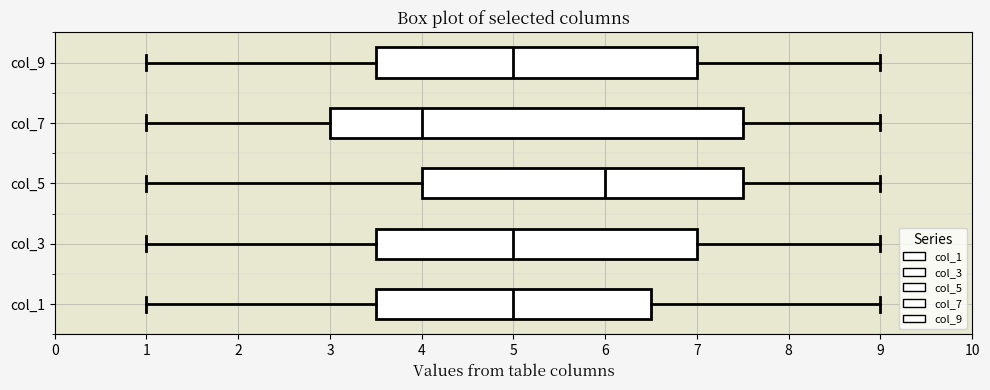

Reading bottom to top, read every box against the x-axis: the position of its median line, the range the box covers, and the ends of its whiskers. The values are not printed on the chart, so give them approximately, as read against the axis.

col_1: median 5.0, box 3.5 to 6.5, whiskers 1.0 to 9.0
col_3: median 5.0, box 3.5 to 7.0, whiskers 1.0 to 9.0
col_5: median 6.0, box 4.0 to 7.5, whiskers 1.0 to 9.0
col_7: median 4.0, box 3.0 to 7.5, whiskers 1.0 to 9.0
col_9: median 5.0, box 3.5 to 7.0, whiskers 1.0 to 9.0